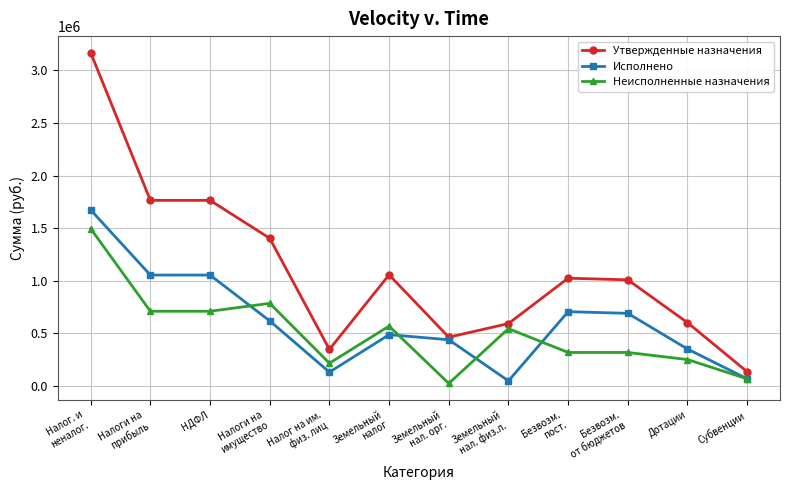

What is the label of the 3rd point from the right?

Безвозм.
от бюджетов